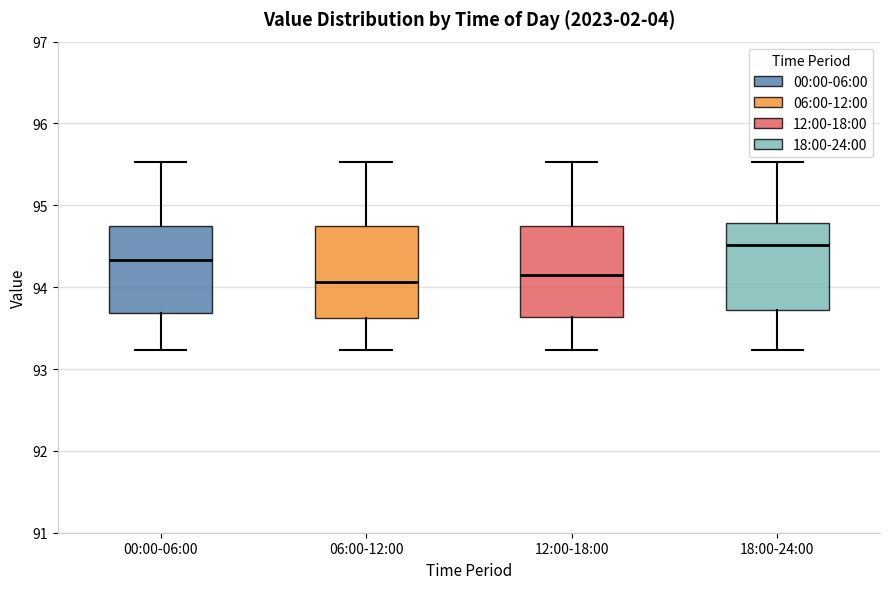

Where is the upper edge of the box for 12:00-18:00 on the y-axis? The values are not printed on the chart, so give them approximately, as read against the axis.

94.7